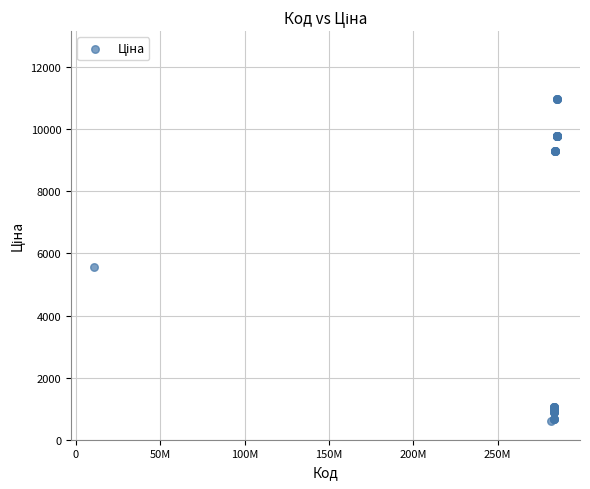

What Y value in the scatter plot is closest to 5784?

5560.3